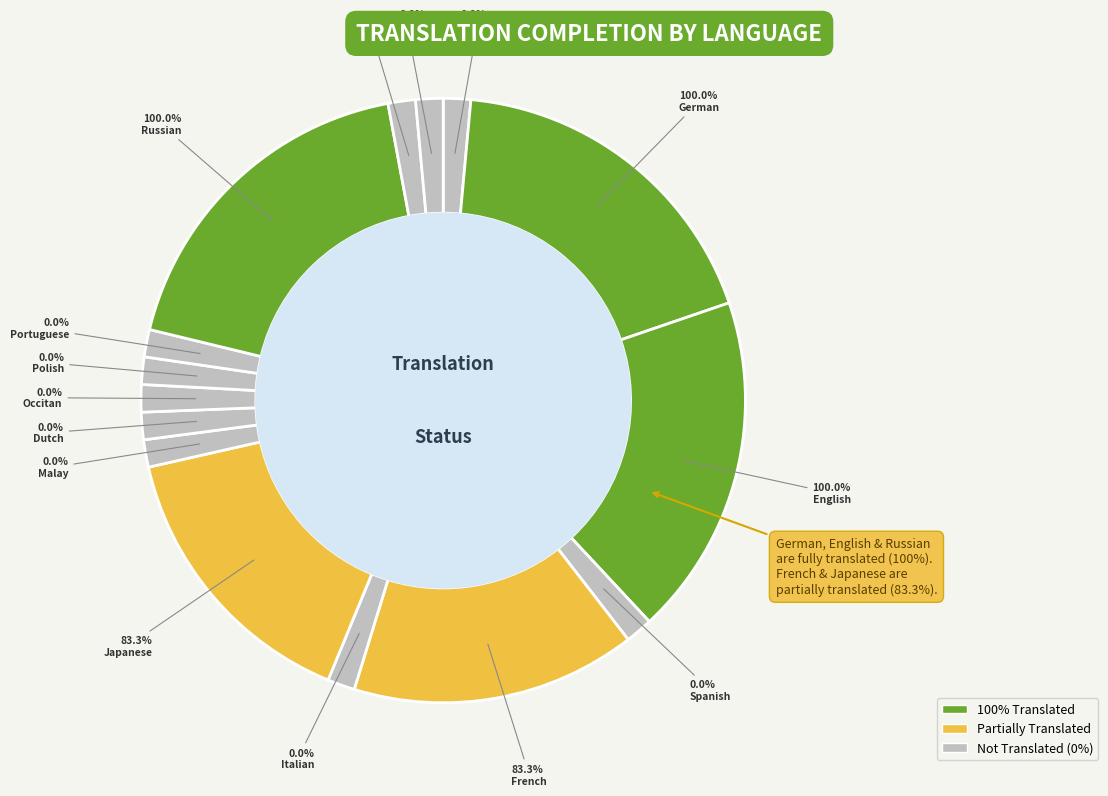

The French slice represents 27% of the pie. True or false?

False